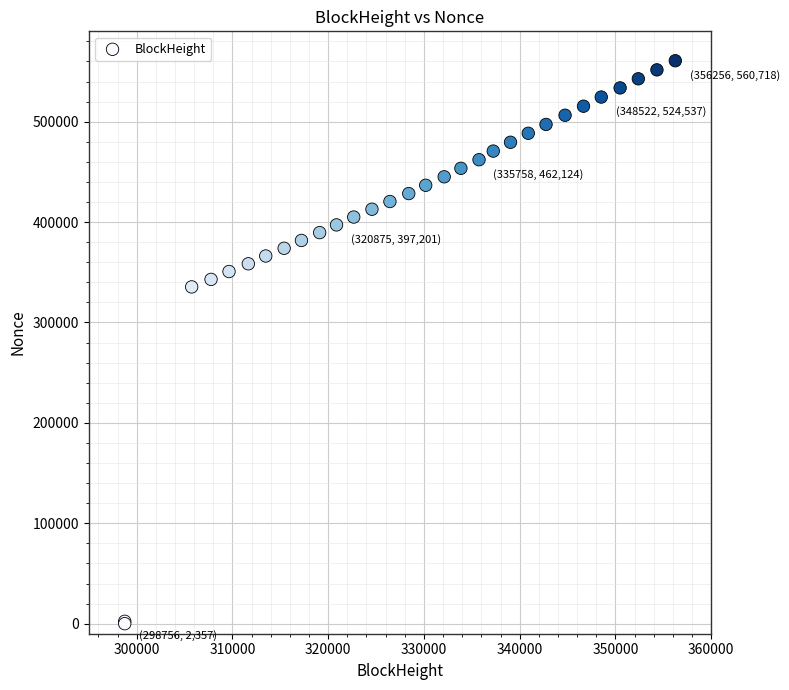

What Y value in the scatter plot is closest to 280359?

335445